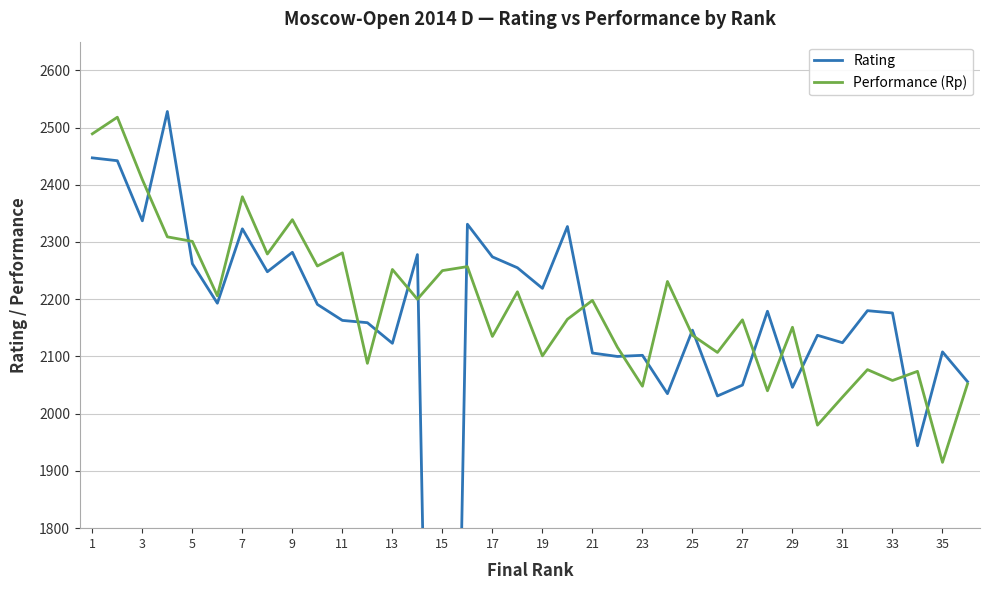

What is the difference between the maximum and minimum values in the Performance (Rp) series?

603